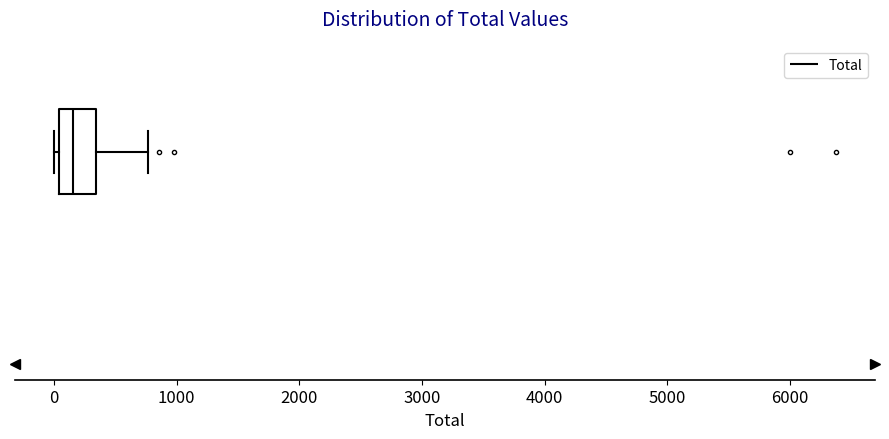

Transcribe this box plot: give where the median line is, the range the box spans, and where the two whiskers end, as read against the x-axis. The values are not printed on the chart, so give them approximately, as read against the axis.

median 200, box 0 to 300, whiskers 0 (just left of the box's left edge) to 800